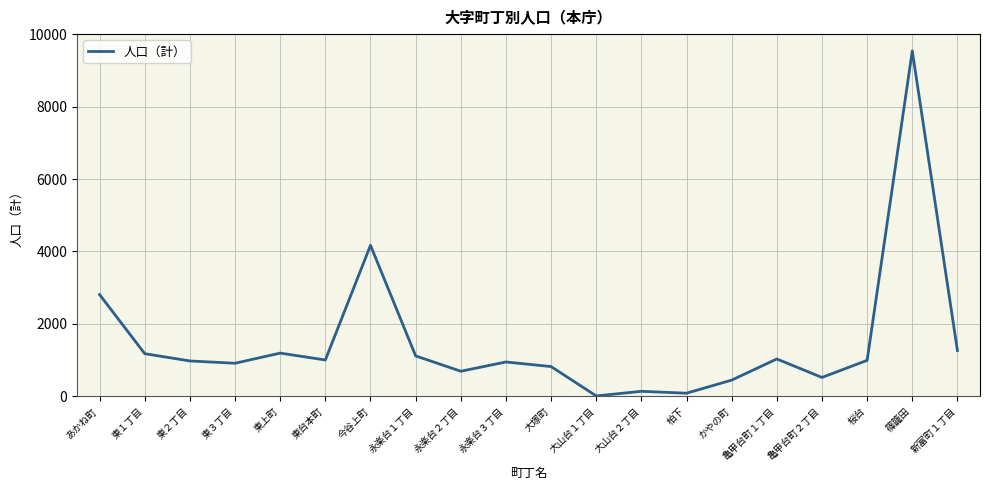

Which label corresponds to the largest value in the chart?

篠籠田